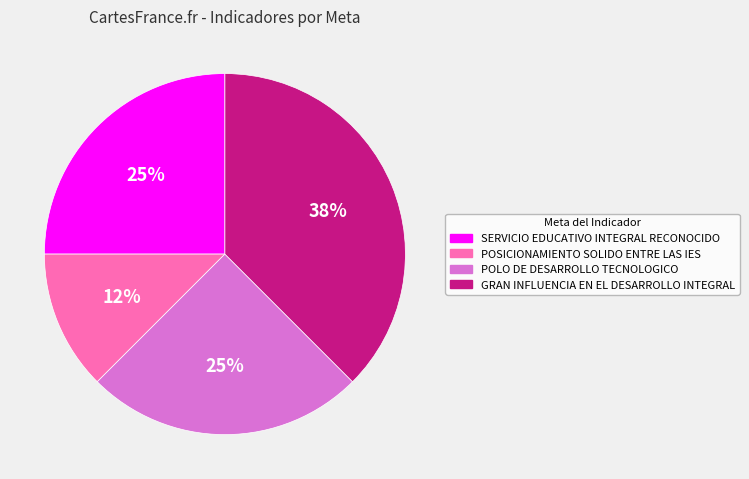

Which has a higher value, SERVICIO EDUCATIVO INTEGRAL RECONOCIDO or POSICIONAMIENTO SOLIDO ENTRE LAS IES?

SERVICIO EDUCATIVO INTEGRAL RECONOCIDO